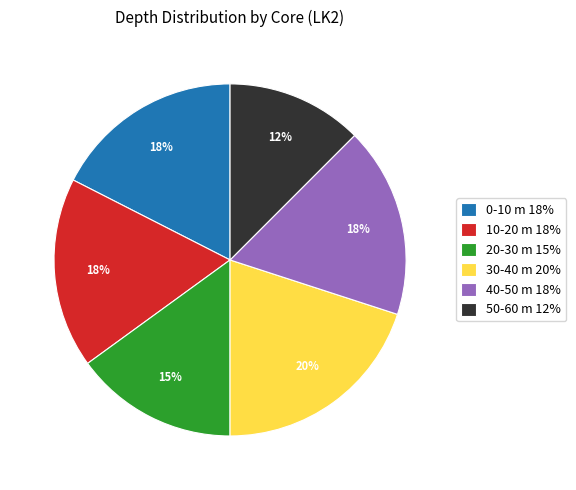

Between 20-30 m 15% and 40-50 m 18%, which is larger?

40-50 m 18%